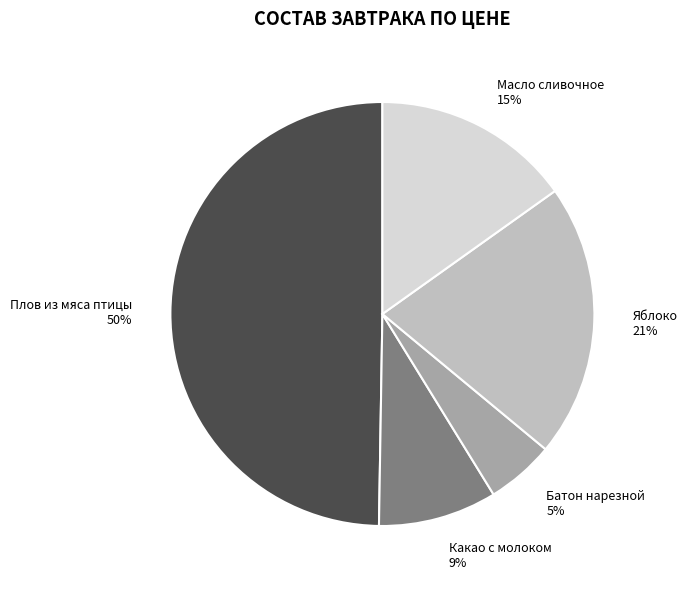

Is Яблоко the majority of the pie?

No